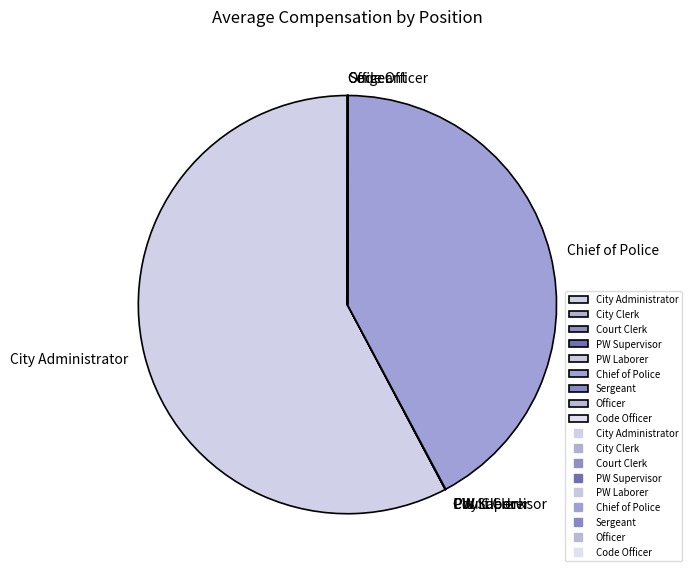

Which slice is the largest?

City Administrator